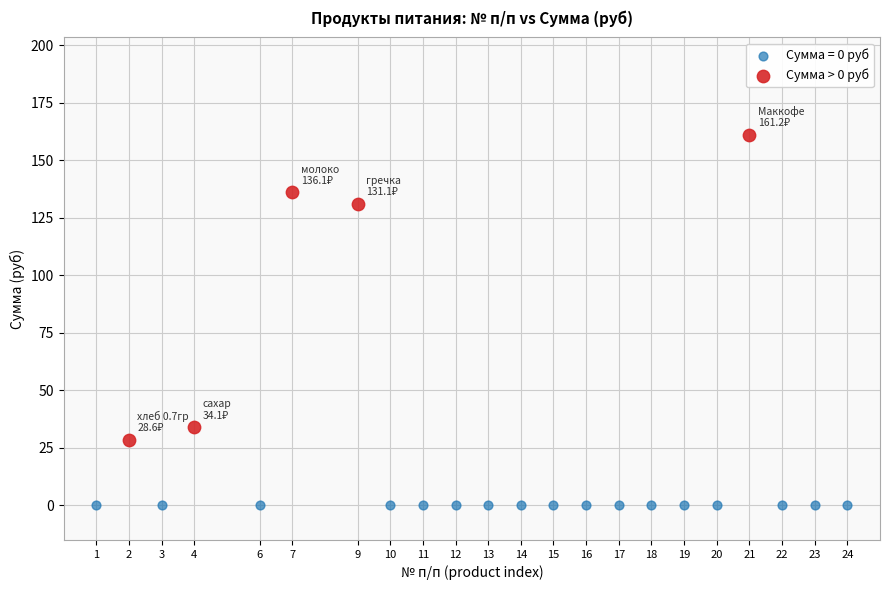

Which series reaches the maximum Y coordinate?

Сумма > 0 руб